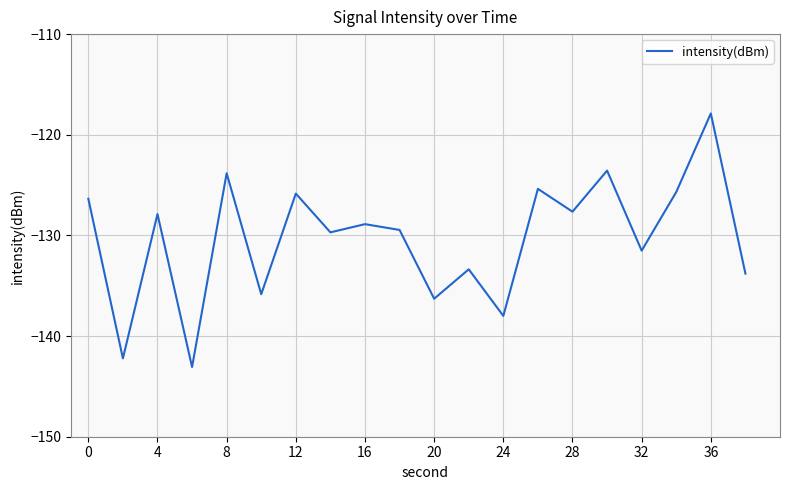

What is the smallest value displayed?

-143.1